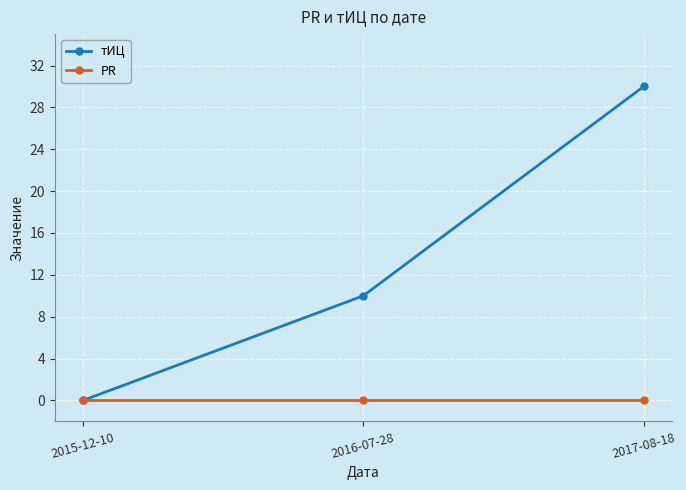

What is the difference between the тИЦ values at 2015-12-10 and 2017-08-18?

30